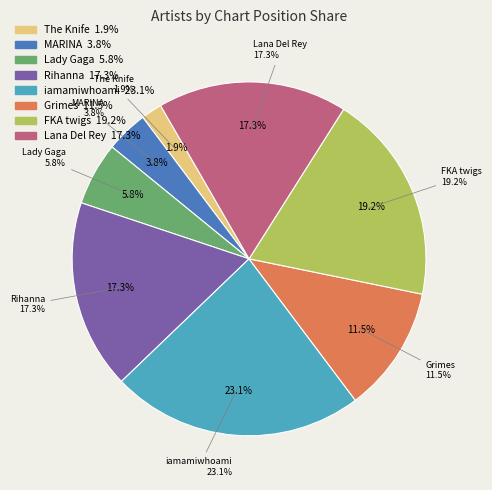

The Grimes slice represents 4% of the pie. True or false?

False